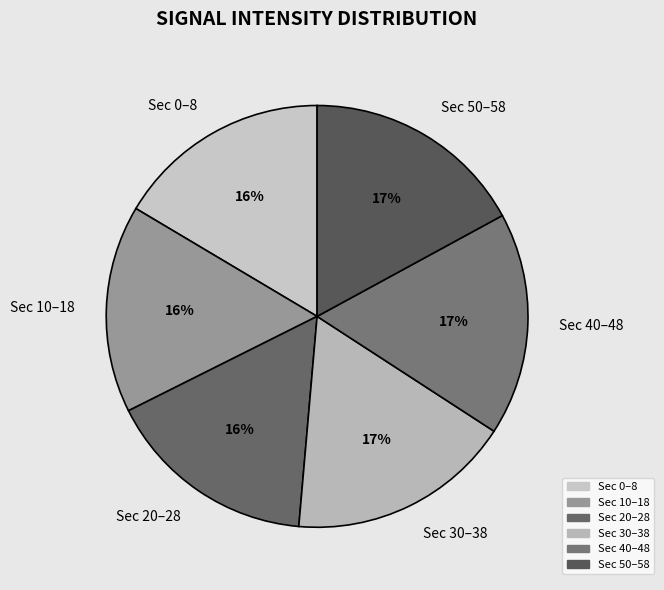

To the nearest percent, what is the average slice percentage?

17%